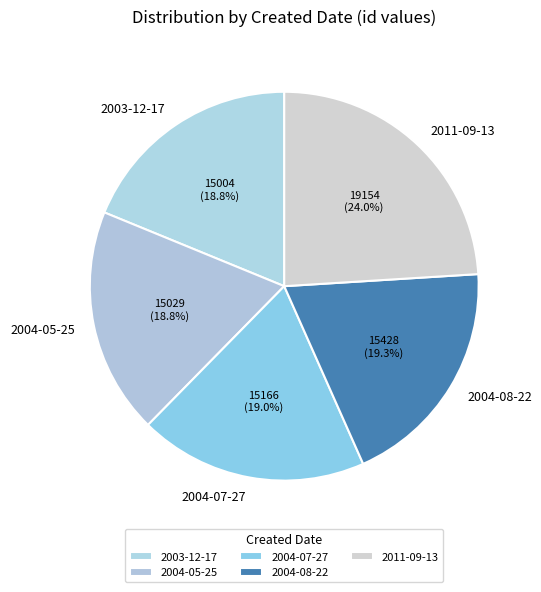

Which has a higher value, 2011-09-13 or 2004-08-22?

2011-09-13